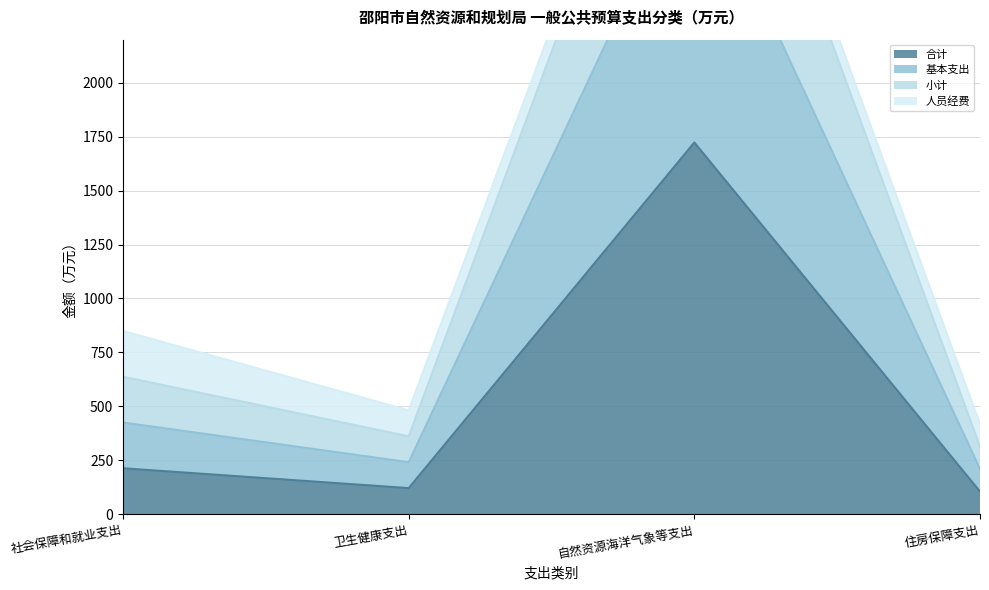

The 合计 series shows 656.5 at 自然资源海洋气象等支出. True or false?

False